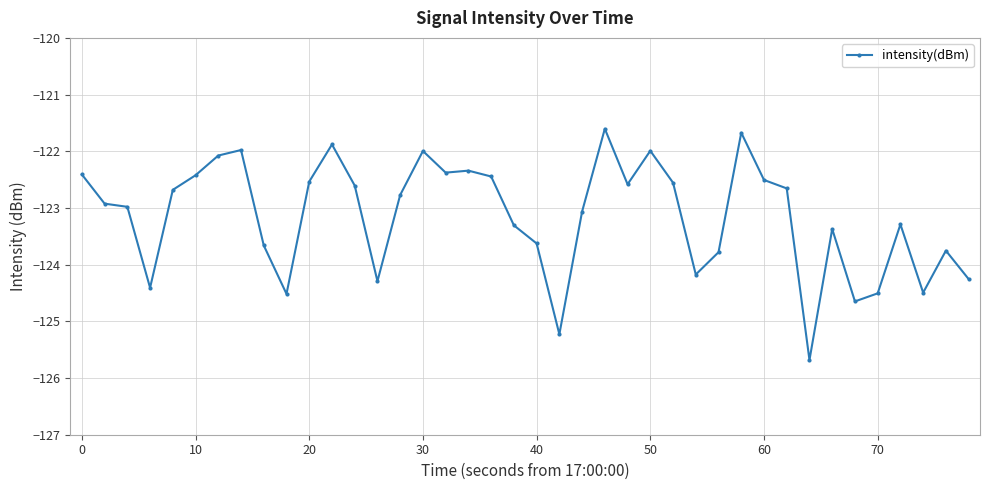

What is the greatest value displayed?

-121.6